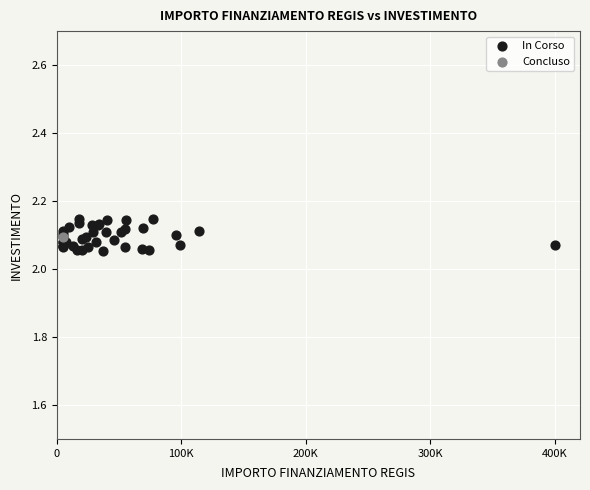

What are all the series names shown in the legend?

In Corso, Concluso